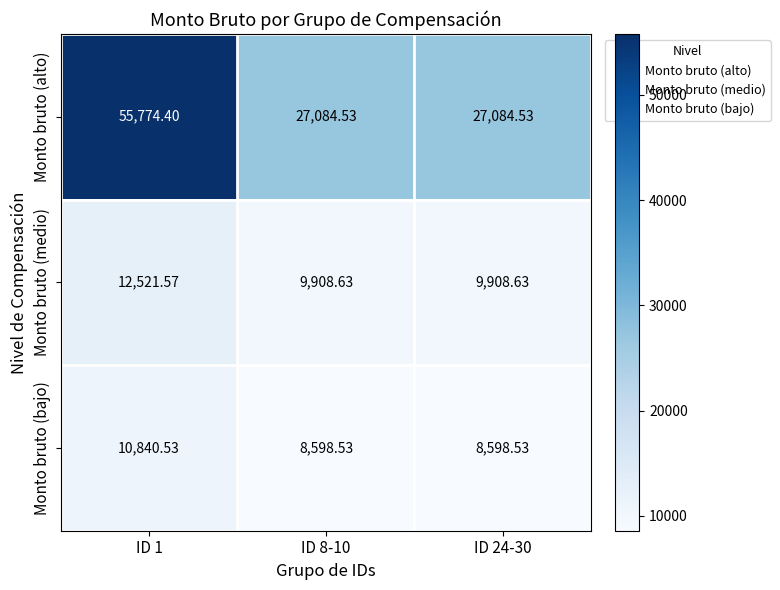

Is the value of Monto bruto (bajo) at ID 1 greater than the value of Monto bruto (medio) at ID 8-10?

Yes